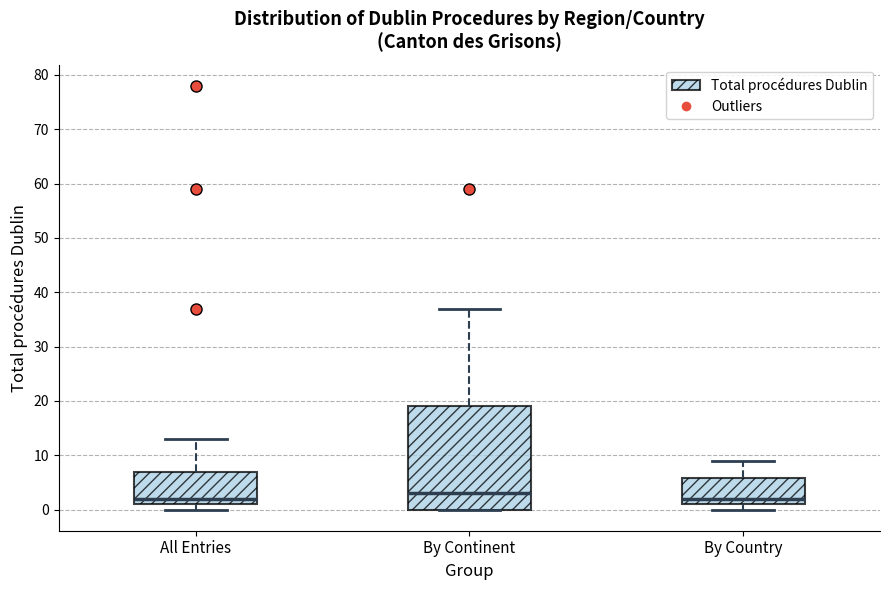

Comparing the boxes themselves (not the whiskers), which one is the tallest?

By Continent